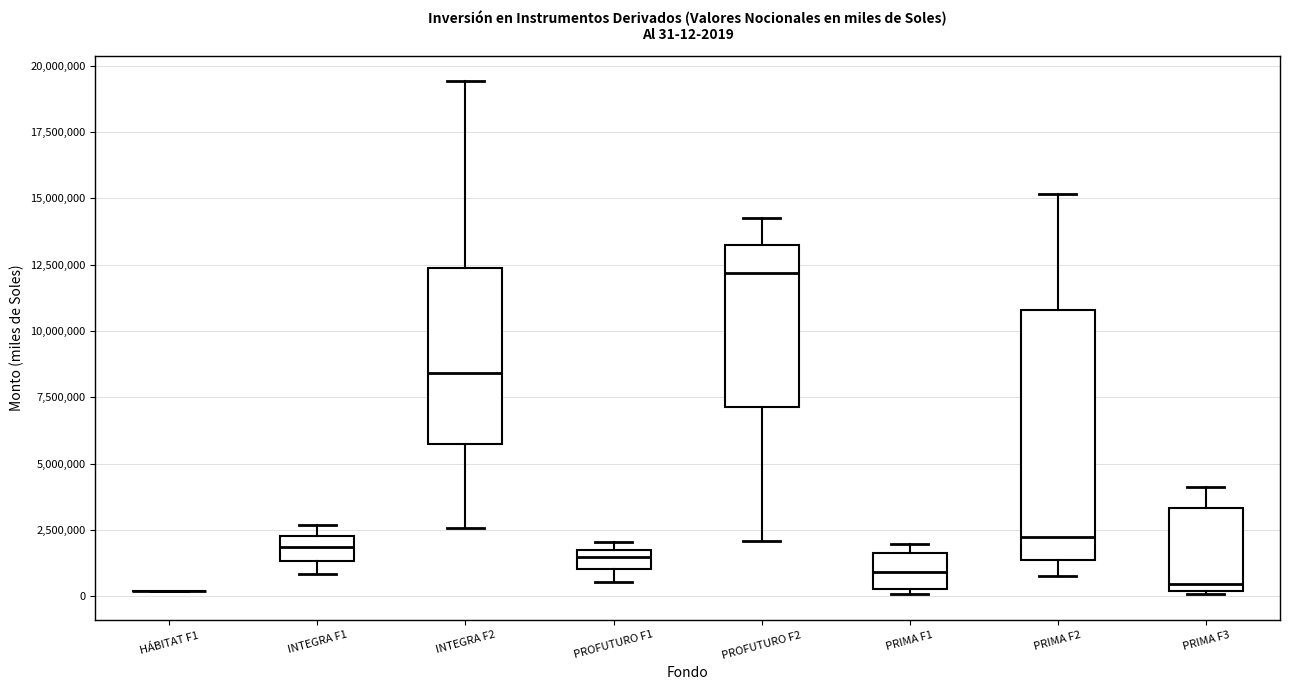

Comparing the boxes themselves (not the whiskers), which one is the tallest?

PRIMA F2